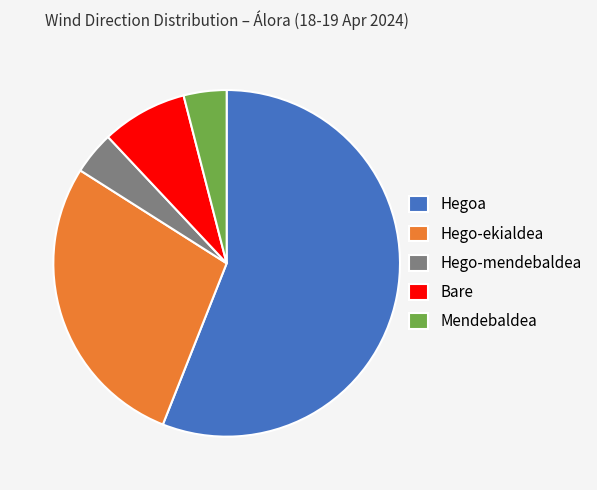

Which category has the biggest portion of the pie?

Hegoa